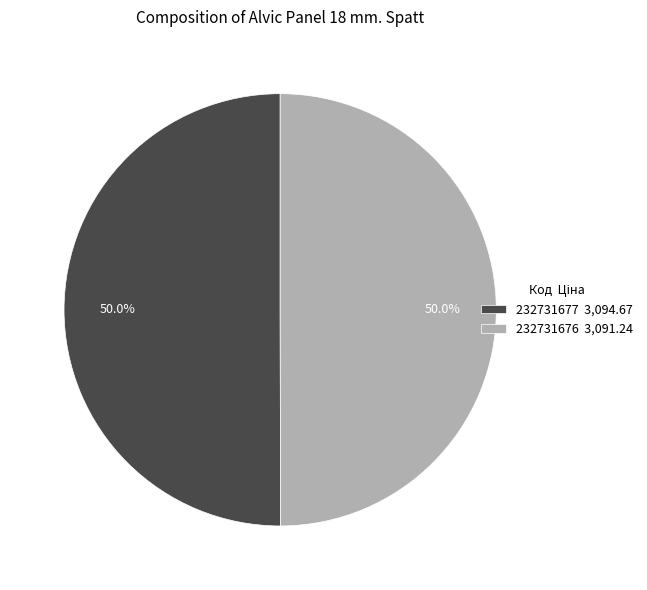

Do 232731676 and 232731677 together represent more than half of the pie?

Yes